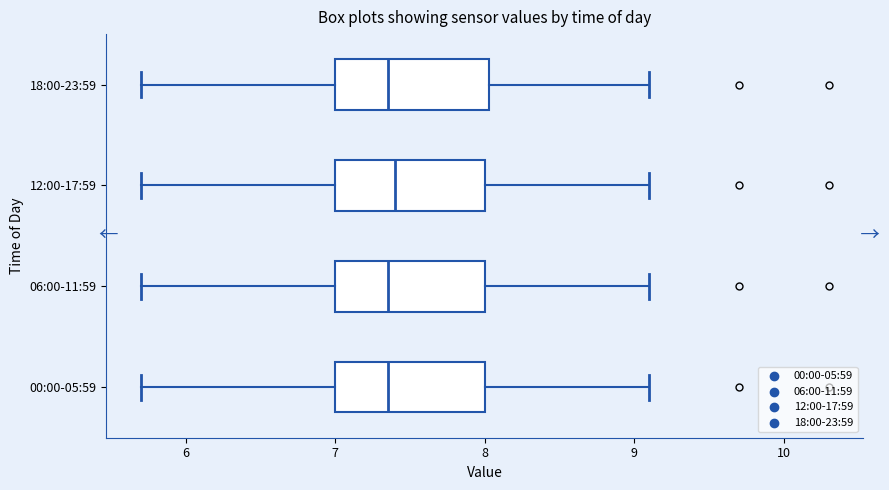

Where does the median line of the box for 18:00-23:59 sit on the x-axis? The values are not printed on the chart, so give them approximately, as read against the axis.

7.4